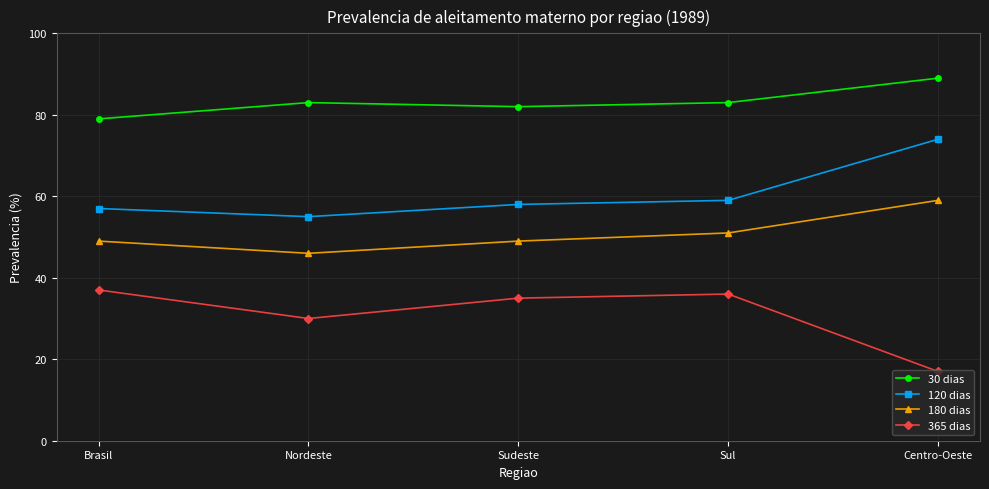

True or false: 120 dias and 365 dias cross at least once.

False